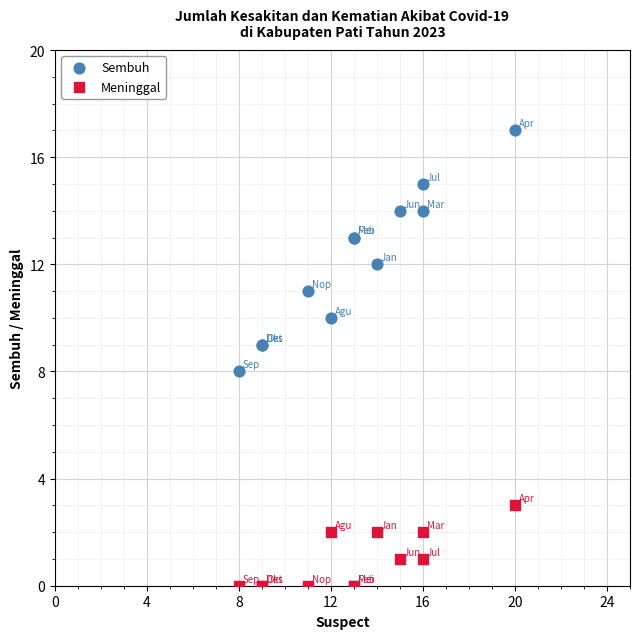

Which series contains the highest Y value?

Sembuh